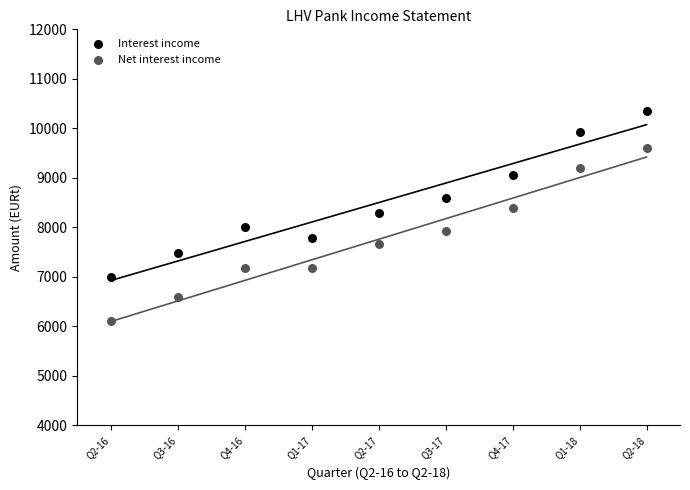

Across all data points, what is the range of Y values (max minus min)?

4252.1